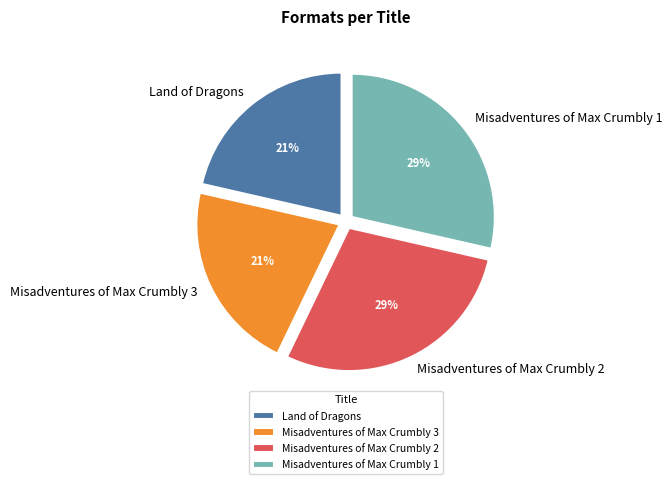

What is the ratio of the value at Land of Dragons to the value at Misadventures of Max Crumbly 3?

1.0